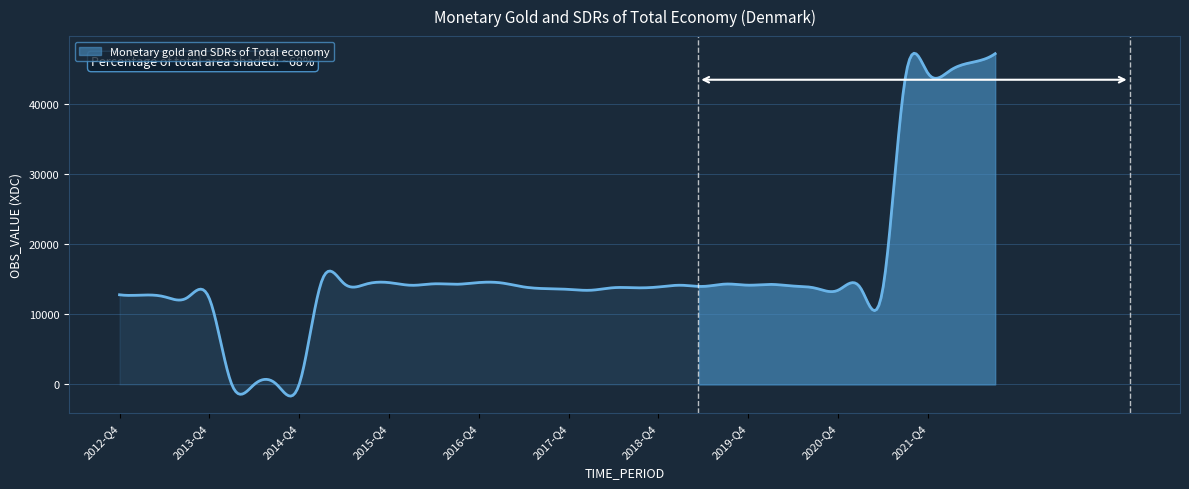

What is the sum of all values?

653121